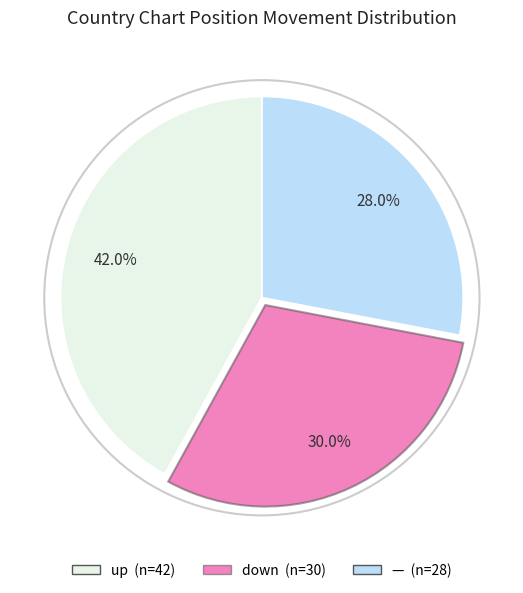

Is there any slice that represents more than half of the pie?

No